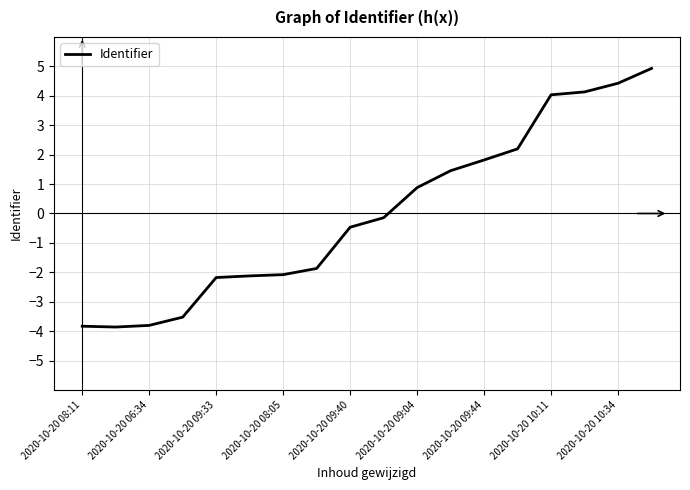

What is the greatest value displayed?

4.9